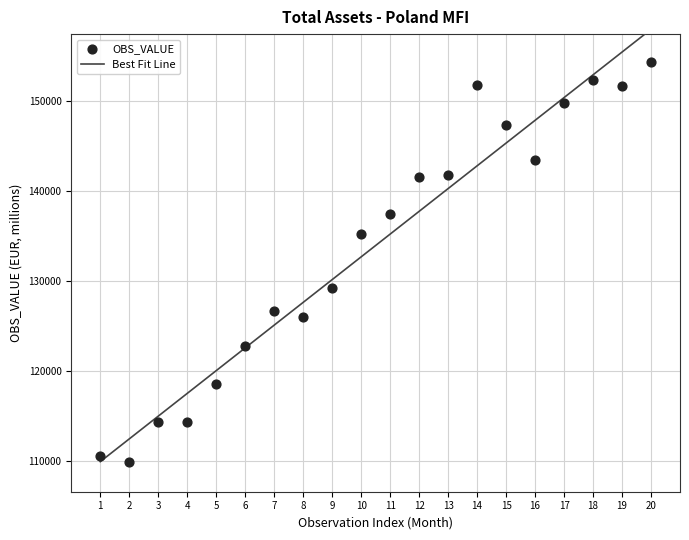

What is the range of X values (max minus min)?

19.0